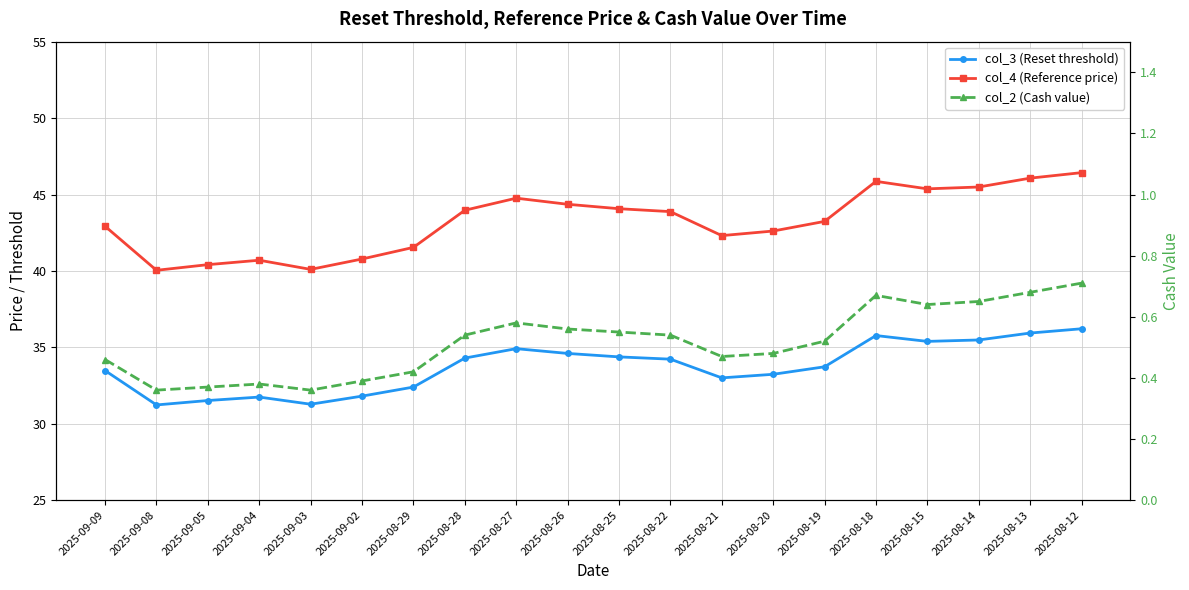

At which category is the sum across all series the highest?

2025-08-12